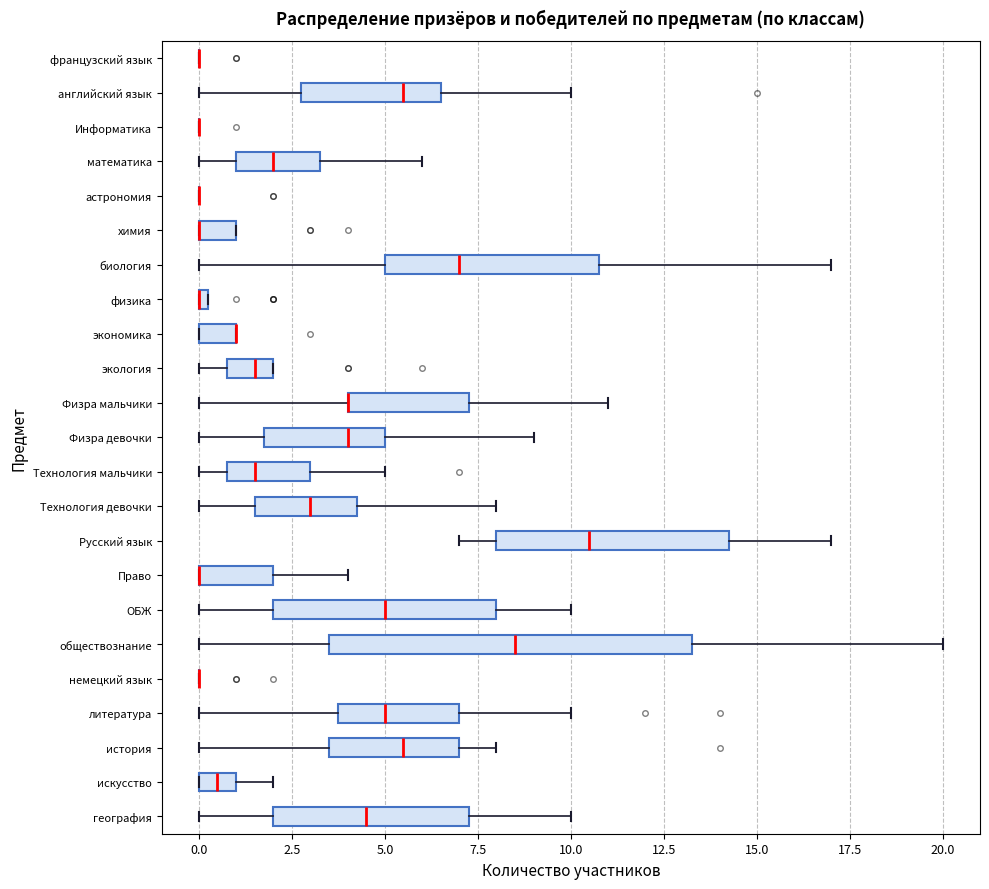

Which box is the widest, from its left edge to its right edge?

обществознание